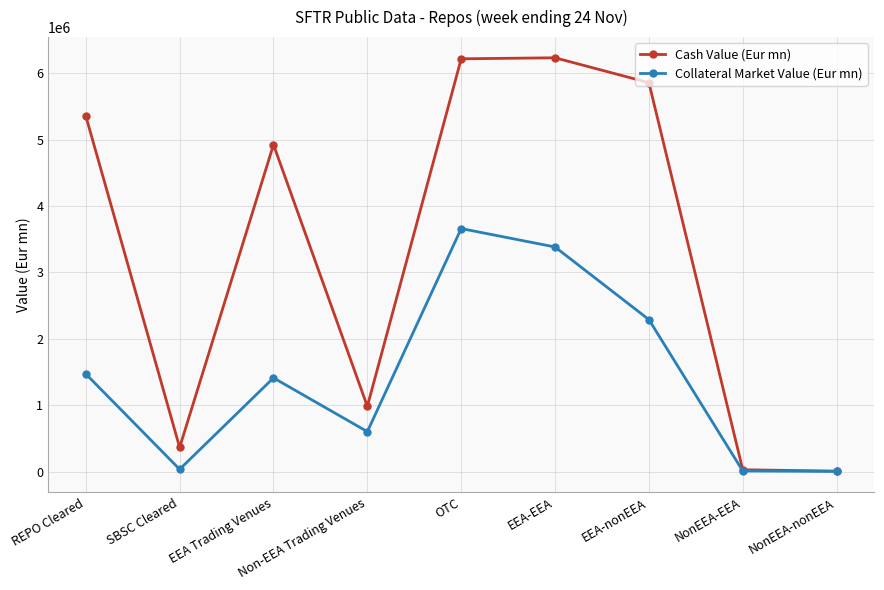

At which label is Cash Value (Eur mn) closest to 3120476?

EEA Trading Venues